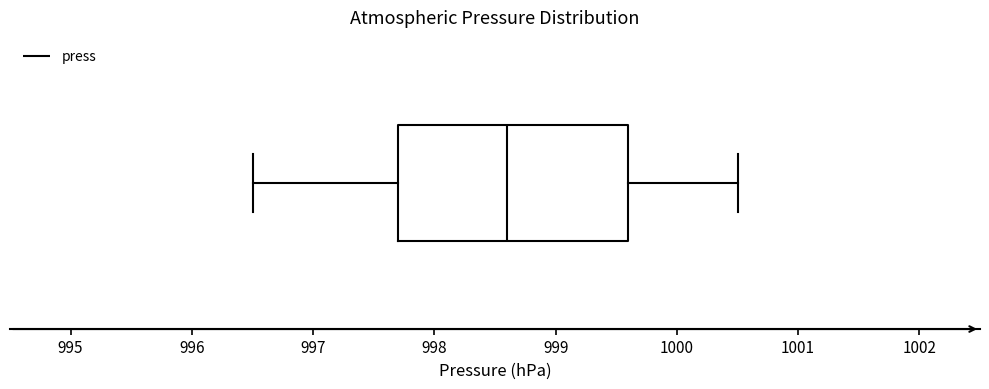

Read this box plot against the x-axis: the position of the median line, the range covered by the box, and the ends of both whiskers. The values are not printed on the chart, so give them approximately, as read against the axis.

median 998.6, box 997.7 to 999.6, whiskers 996.5 to 1000.5